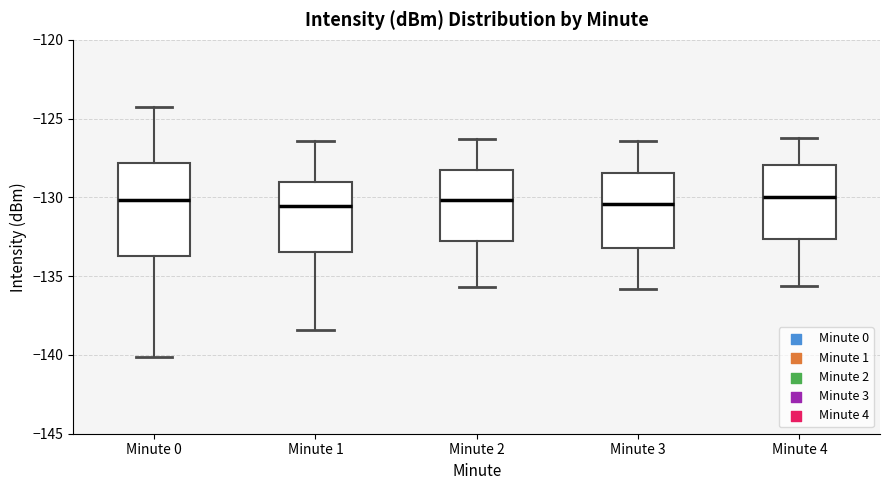

Reading left to right, transcribe this box plot: for each box, give where its median line is, the range the box spans, and where its two whiskers end, as read against the y-axis. The values are not printed on the chart, so give them approximately, as read against the axis.

Minute 0: median -130.0, box -133.5 to -128.0, whiskers -140.0 to -124.0
Minute 1: median -130.5, box -133.5 to -129.0, whiskers -138.5 to -126.5
Minute 2: median -130.0, box -132.5 to -128.5, whiskers -135.5 to -126.5
Minute 3: median -130.5, box -133.0 to -128.5, whiskers -136.0 to -126.5
Minute 4: median -130.0, box -132.5 to -128.0, whiskers -135.5 to -126.0